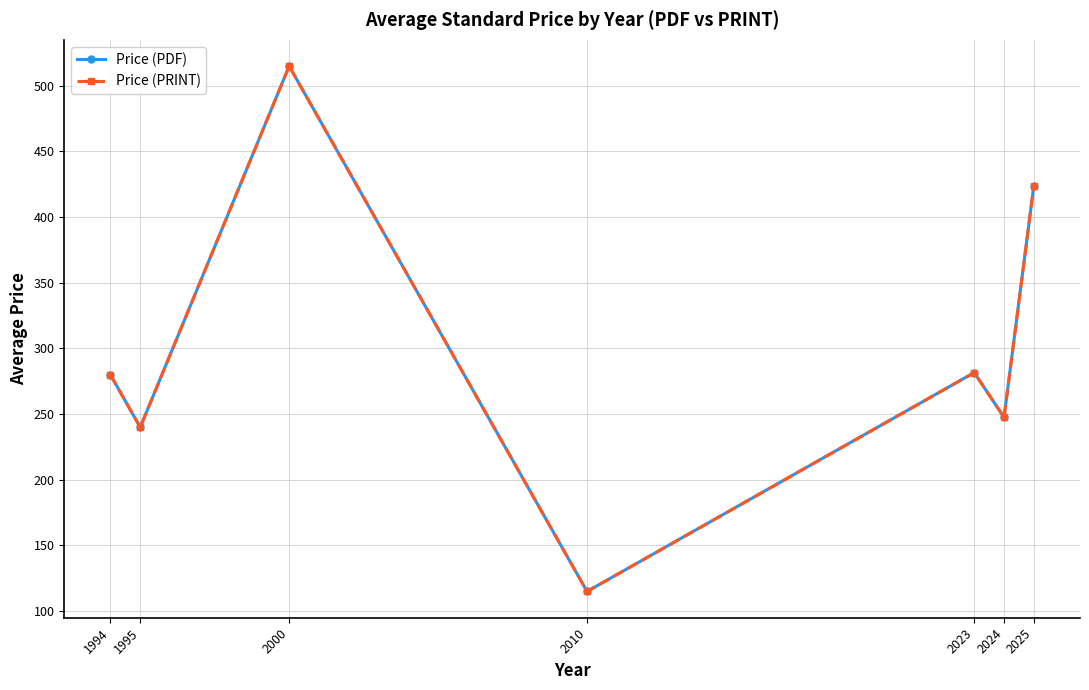

The Price (PDF) series shows 240.0 at 1995. True or false?

True